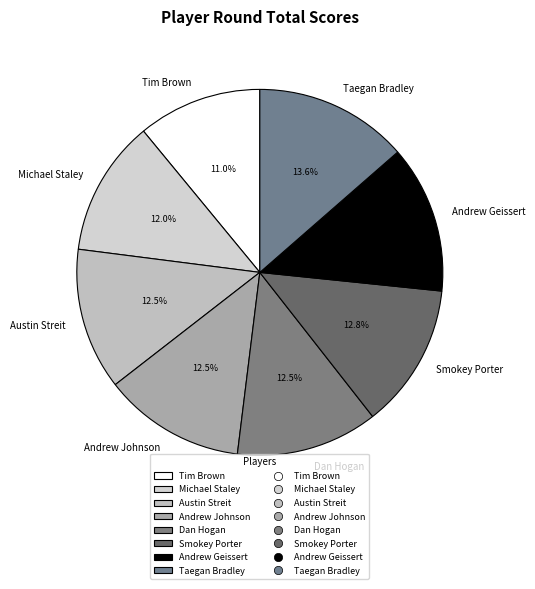

What percentage is the Taegan Bradley slice, to the nearest percent?

14%